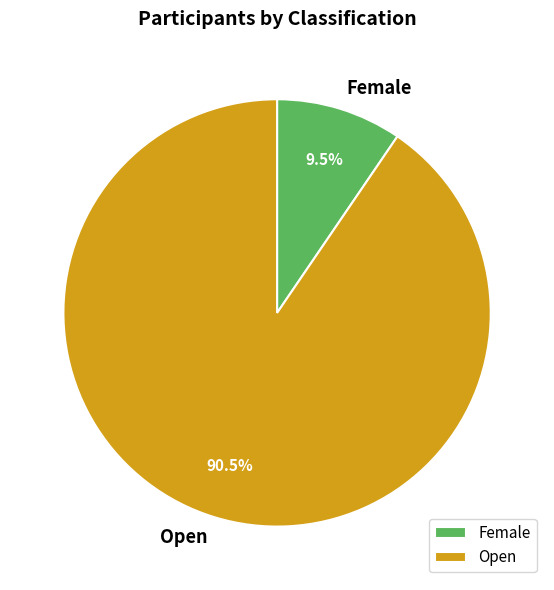

To the nearest percent, what is the difference between the largest and smallest slice percentages?

81%